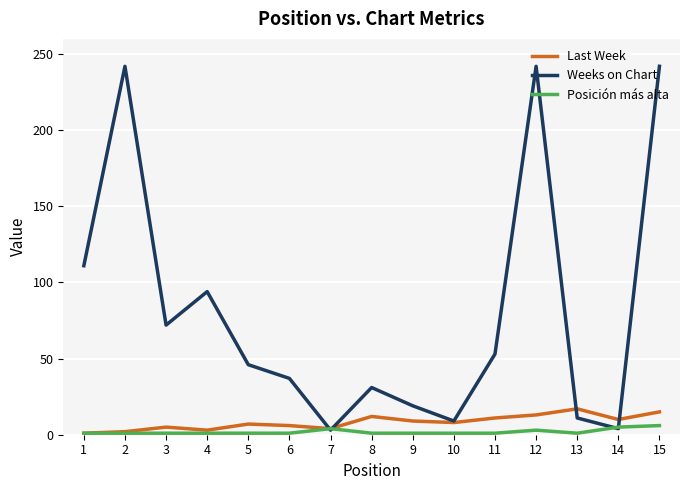

List the series in order of their peak value, highest first.

Weeks on Chart, Last Week, Posición más alta